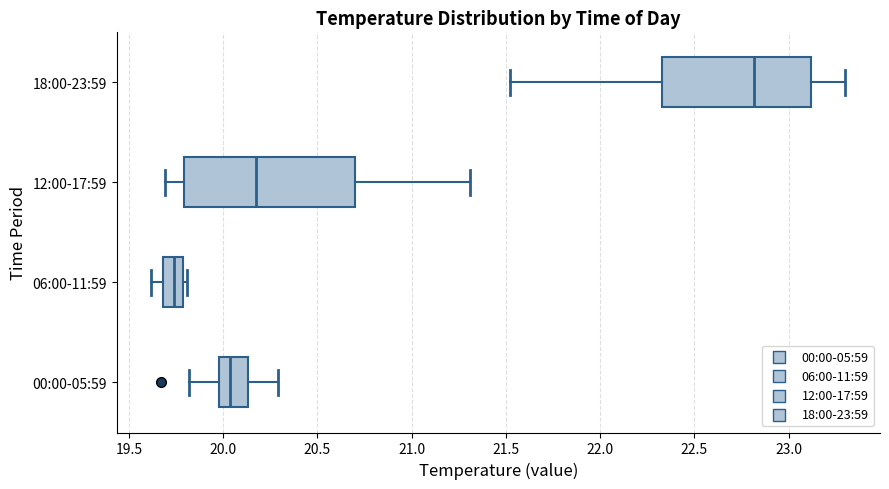

Where is the left edge of the box for 00:00-05:59 on the x-axis? The values are not printed on the chart, so give them approximately, as read against the axis.

20.00